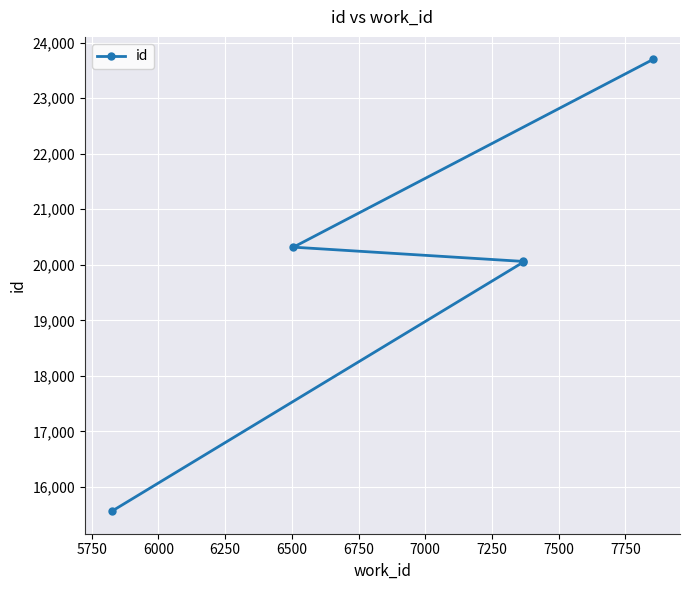

What is the average value?

19936